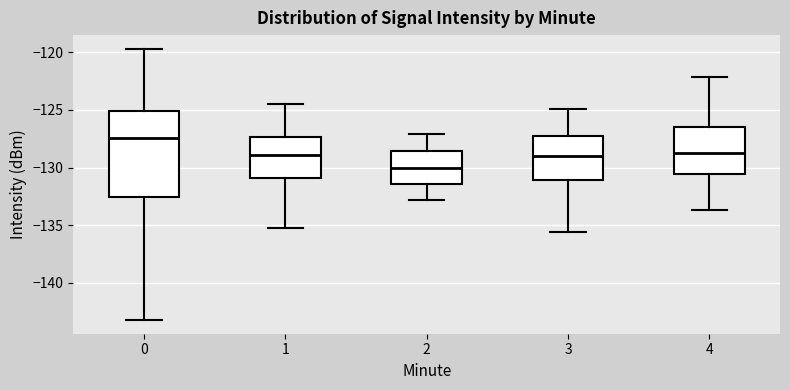

Which box is the tallest, from its lower edge to its upper edge?

0